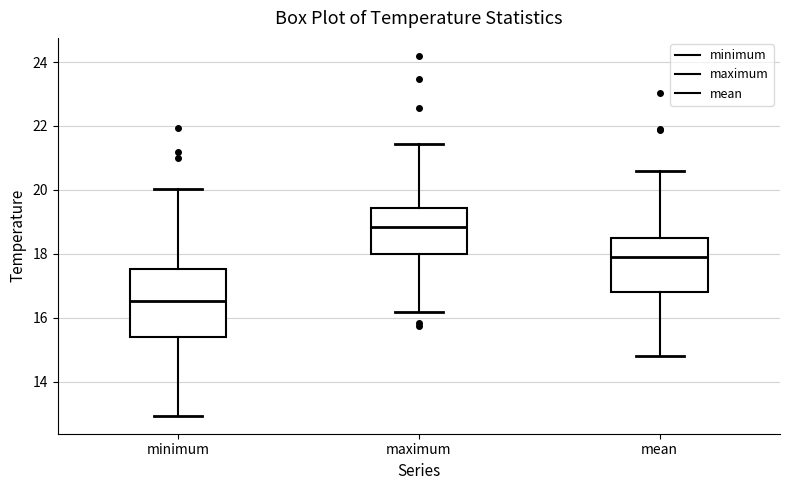

Reading left to right, transcribe this box plot: for each box, give where its median line is, the range the box spans, and where its two whiskers end, as read against the y-axis. The values are not printed on the chart, so give them approximately, as read against the axis.

minimum: median 16.6, box 15.4 to 17.6, whiskers 13.0 to 20.0
maximum: median 18.8, box 18.0 to 19.4, whiskers 16.2 to 21.4
mean: median 18.0, box 16.8 to 18.4, whiskers 14.8 to 20.6